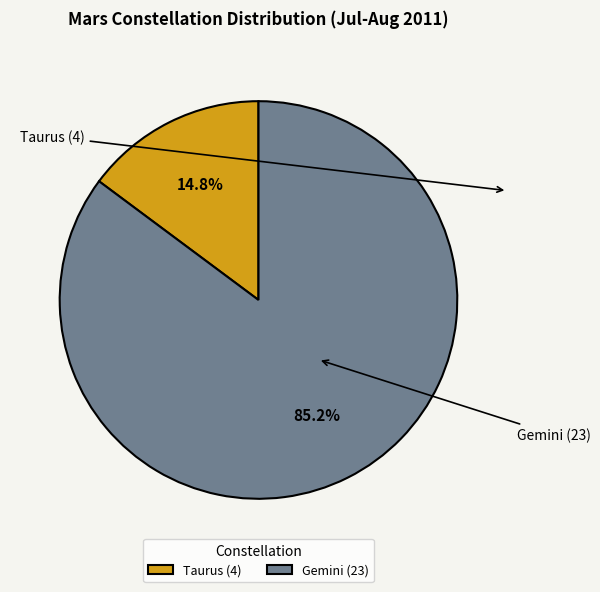

The Gemini slice represents 85% of the pie. True or false?

True